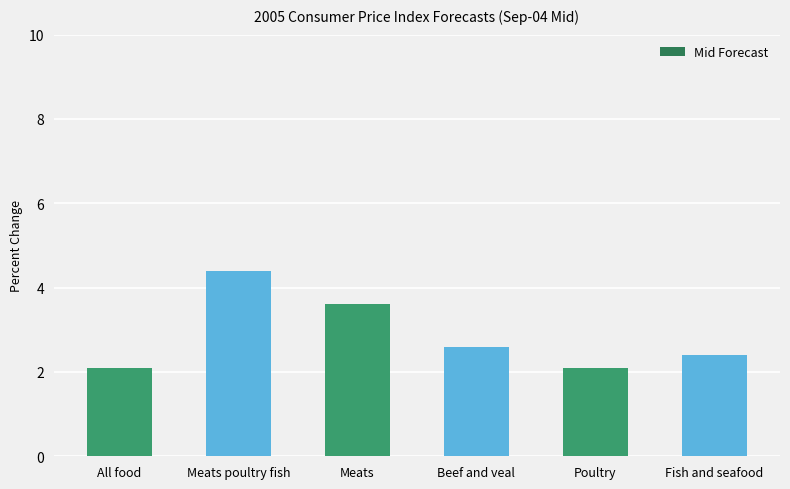

What is the label of the 5th bar from the left?

Poultry